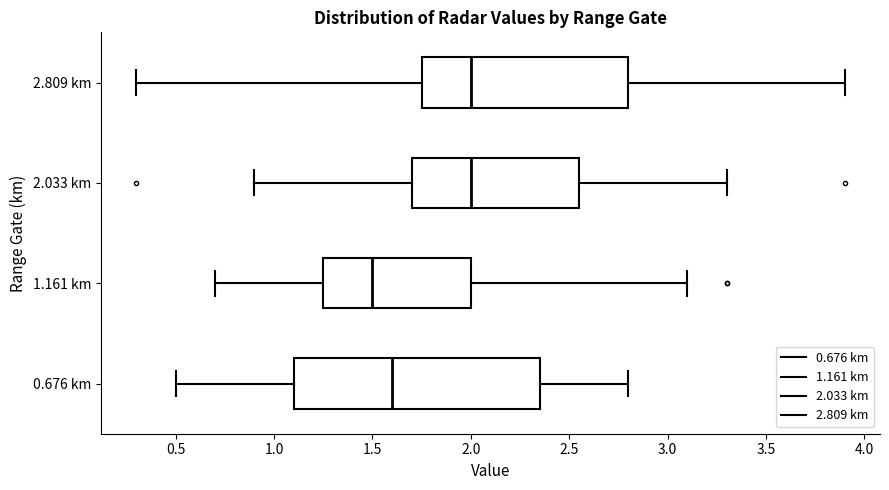

Where does the right whisker of the box for 2.033 km end on the x-axis? The values are not printed on the chart, so give them approximately, as read against the axis.

3.30